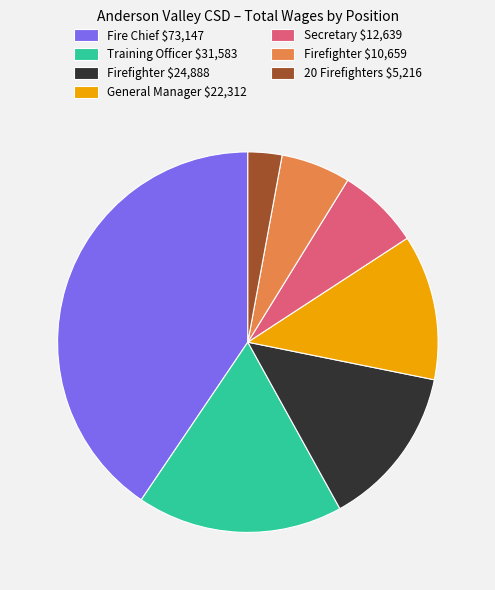

Does Firefighter $24,888 account for over 50% of the chart?

No